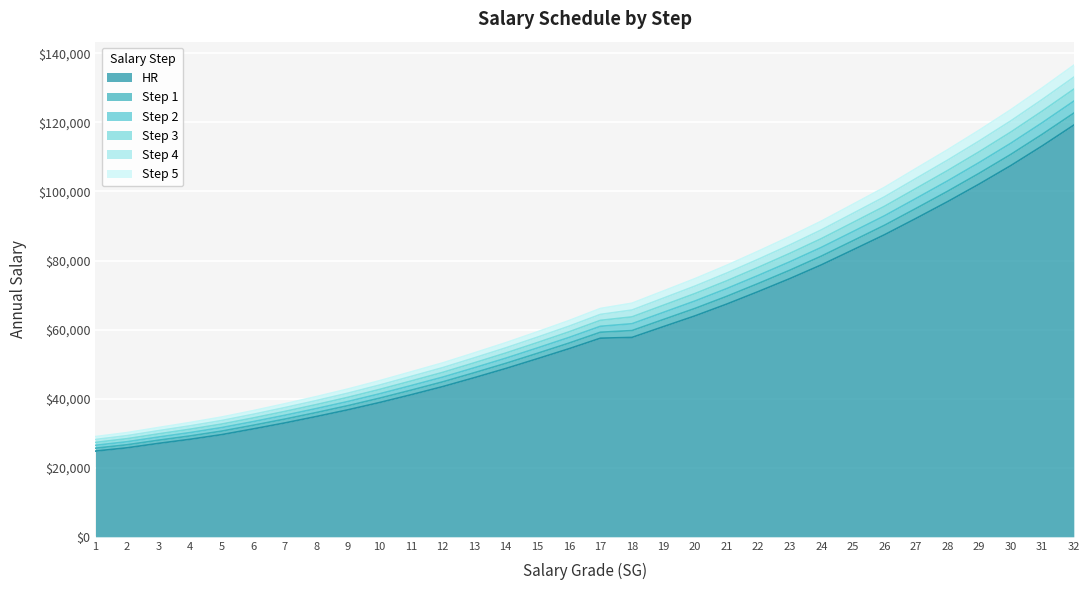

How many lines are shown in the chart?

6